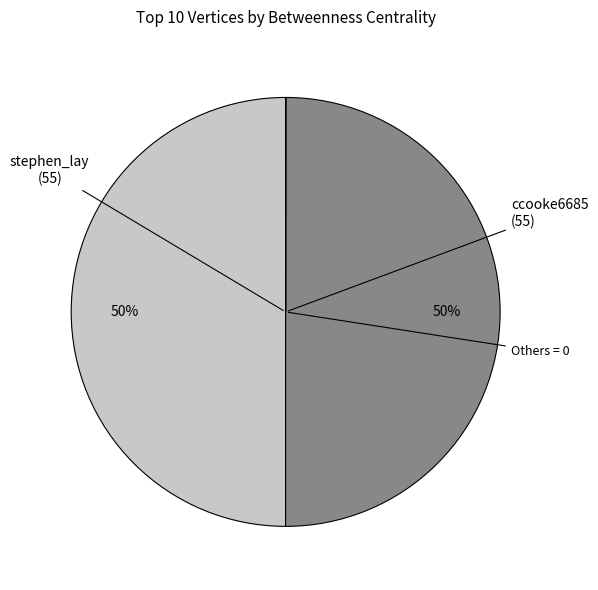

To the nearest percent, what is the difference between the largest and smallest slice percentages?

50%